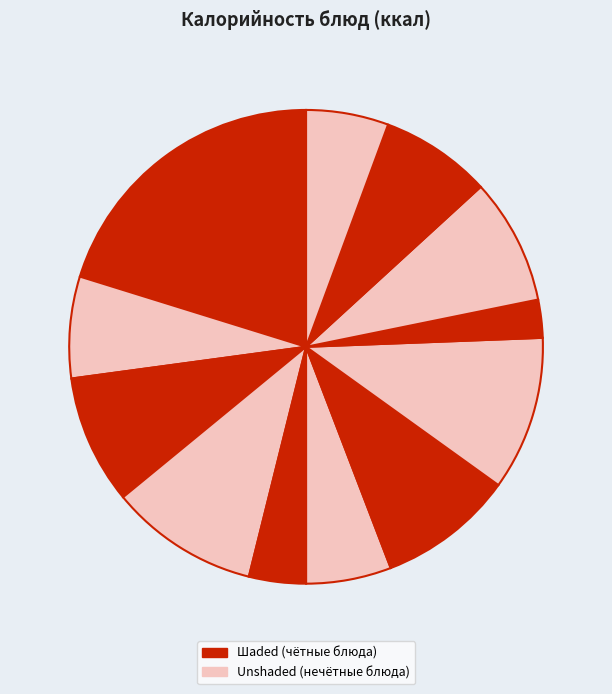

To the nearest percent, what is the difference between the largest and smallest slice percentages?

18%